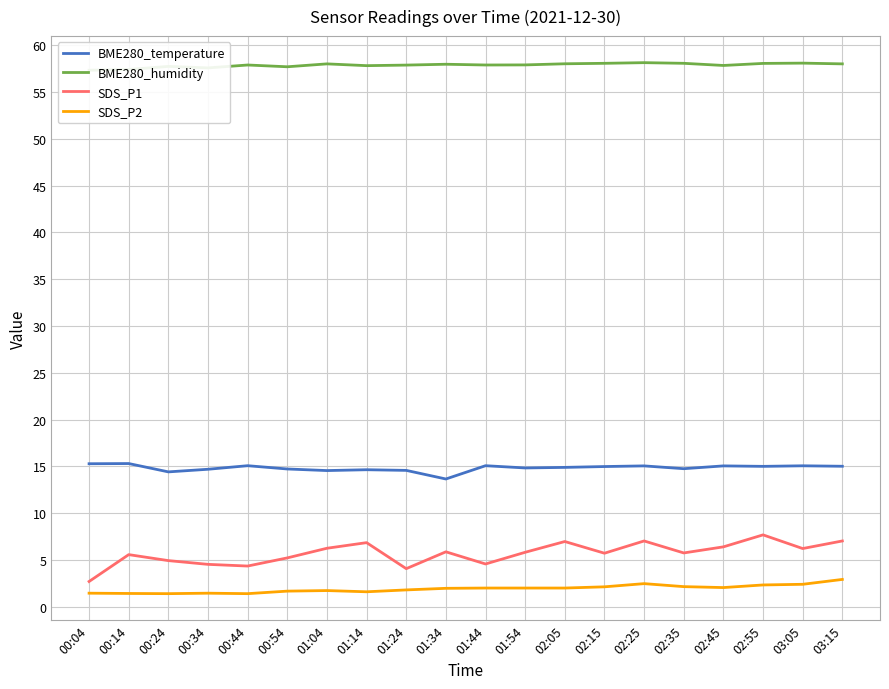

The SDS_P1 series shows 6.8 at 01:14. True or false?

True